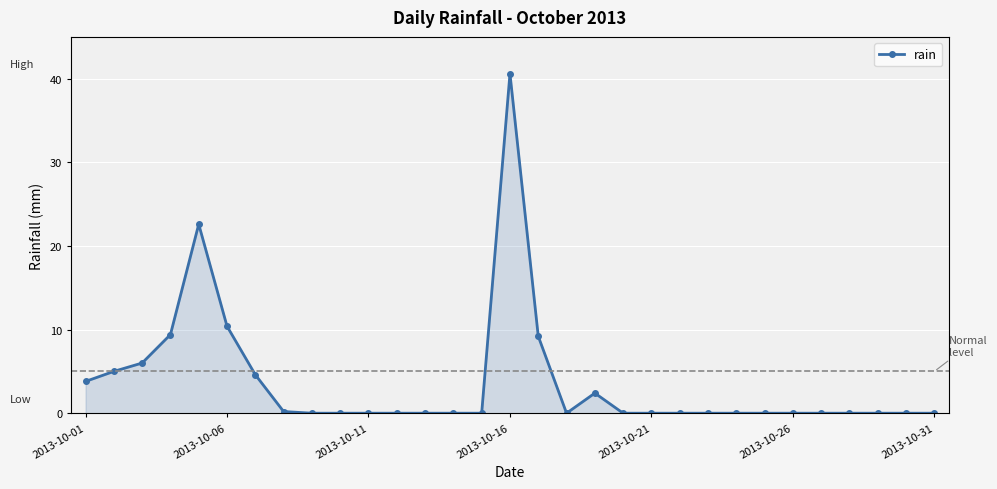

What is the greatest value displayed?

40.6